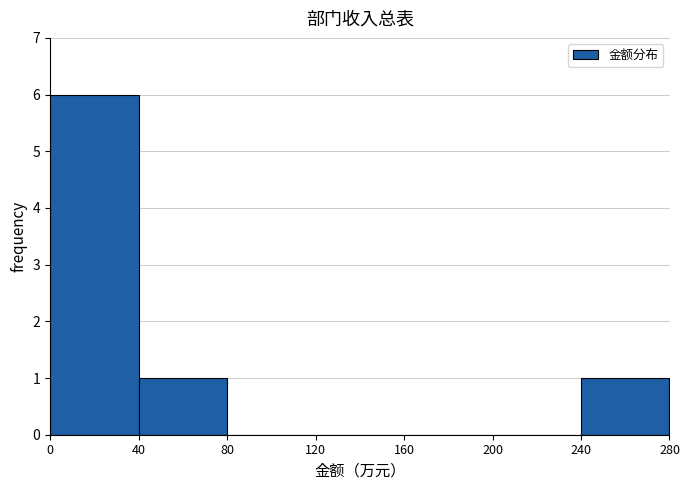

Reading left to right, transcribe this chart: for each bar, give the range it covers on the x-axis and its height. The values are not printed on the chart, so give them approximately, as read against the axis.

0 to 40: 6
40 to 80: 1
80 to 120: 0
120 to 160: 0
160 to 200: 0
200 to 240: 0
240 to 280: 1